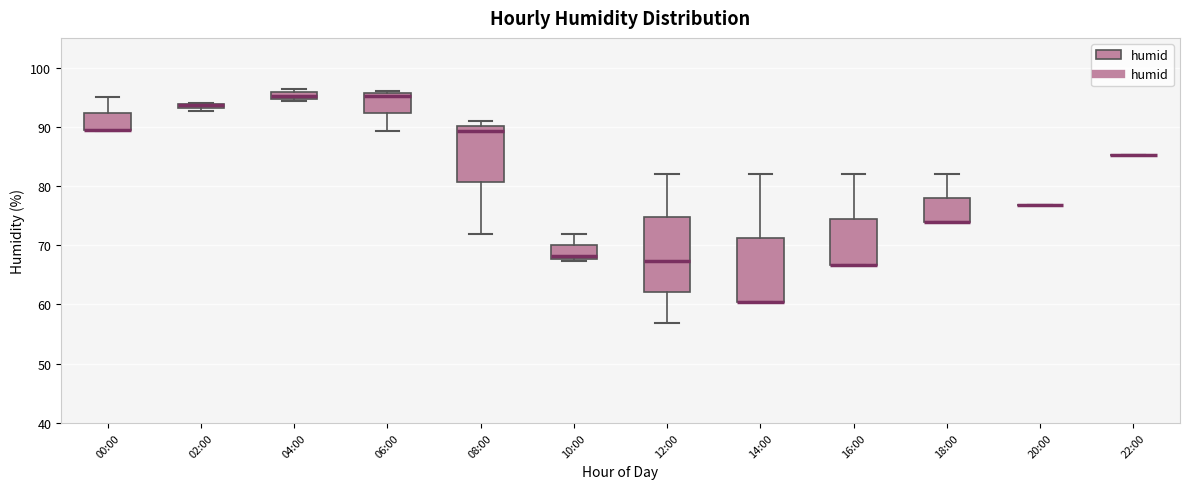

Where does the median line of the box for 06:00 sit on the y-axis? The values are not printed on the chart, so give them approximately, as read against the axis.

95